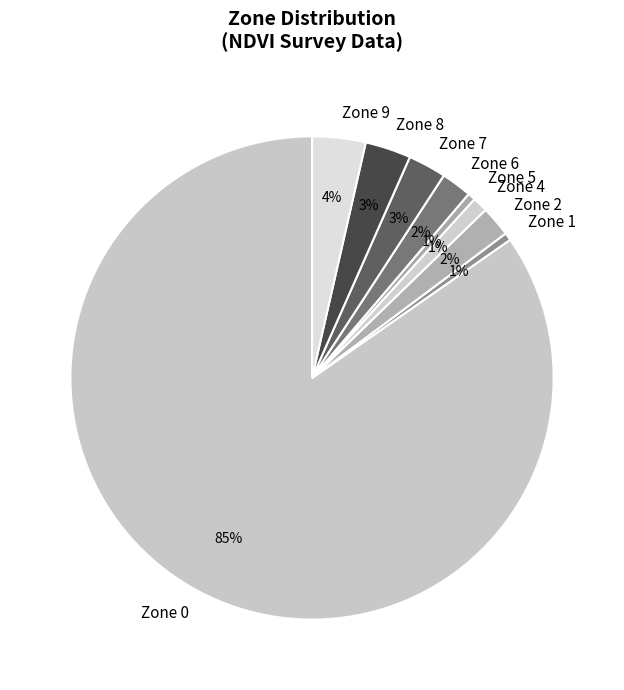

The Zone 2 slice represents 2% of the pie. True or false?

True